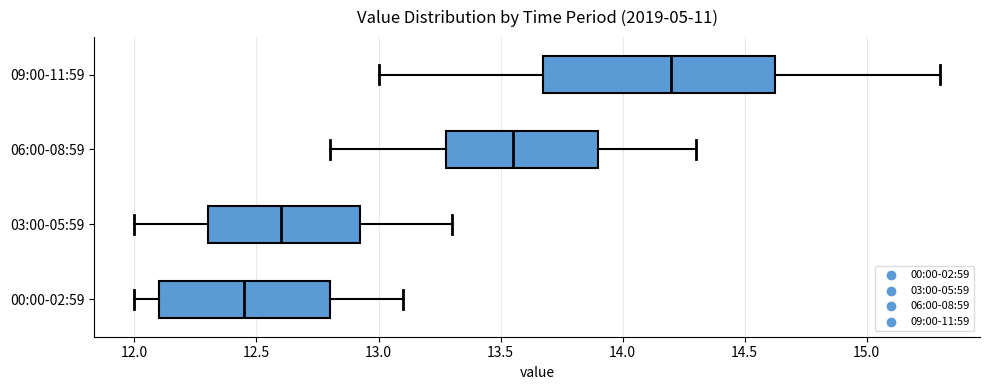

Which box has the furthest to the right median line?

09:00-11:59